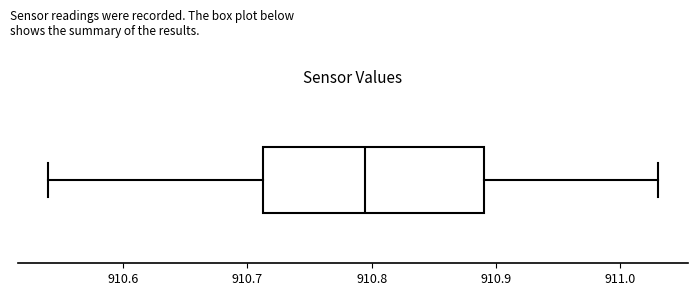

Read this box plot against the x-axis: the position of the median line, the range covered by the box, and the ends of both whiskers. The values are not printed on the chart, so give them approximately, as read against the axis.

median 910.80, box 910.71 to 910.89, whiskers 910.54 to 911.03